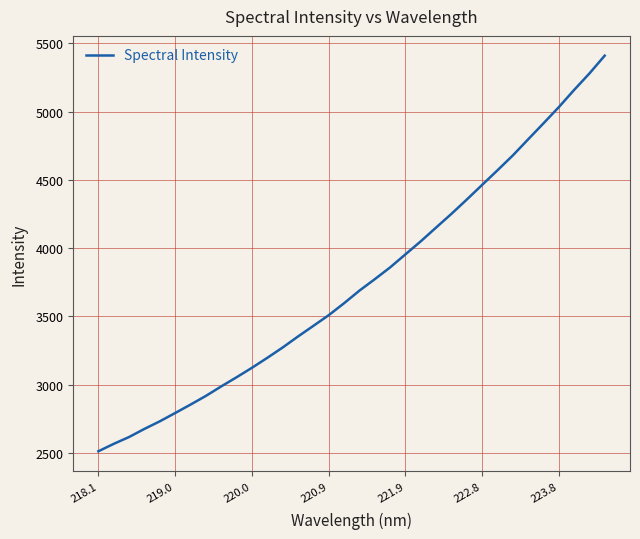

What is the greatest value displayed?

5410.1